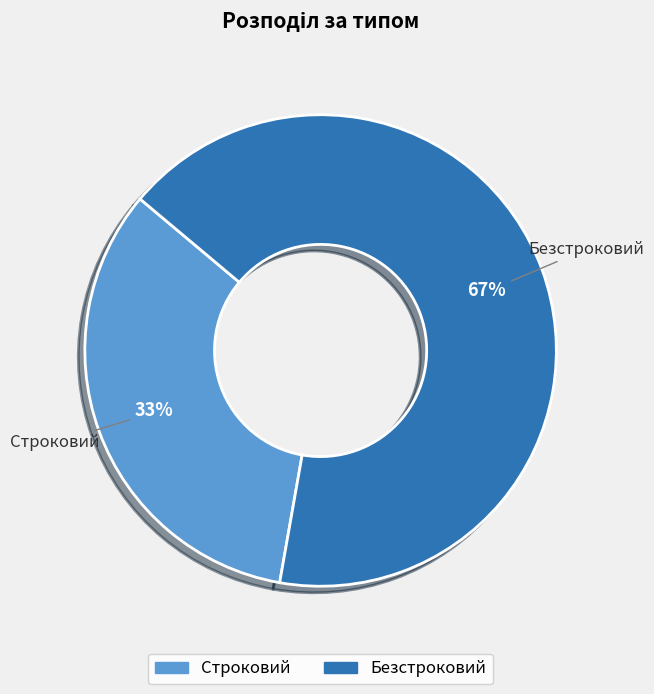

How many segments does this pie chart have?

2